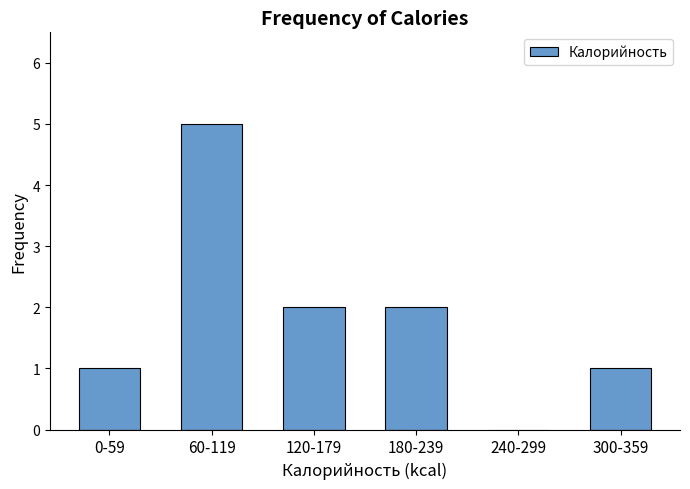

Reading left to right, what are all the values shown in this chart?

0-59=1	60-119=5	120-179=2	180-239=2	240-299=0	300-359=1